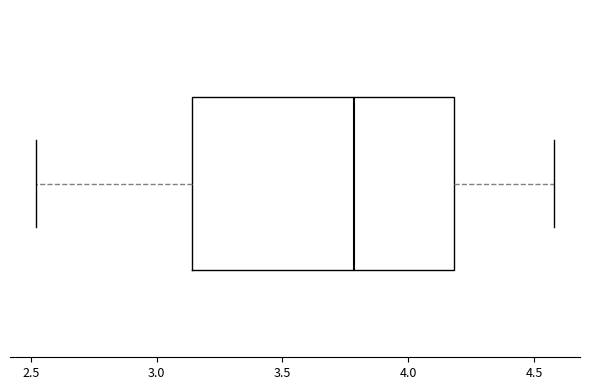

Read this box plot against the x-axis: the position of the median line, the range covered by the box, and the ends of both whiskers. The values are not printed on the chart, so give them approximately, as read against the axis.

median 3.80, box 3.15 to 4.20, whiskers 2.50 to 4.60